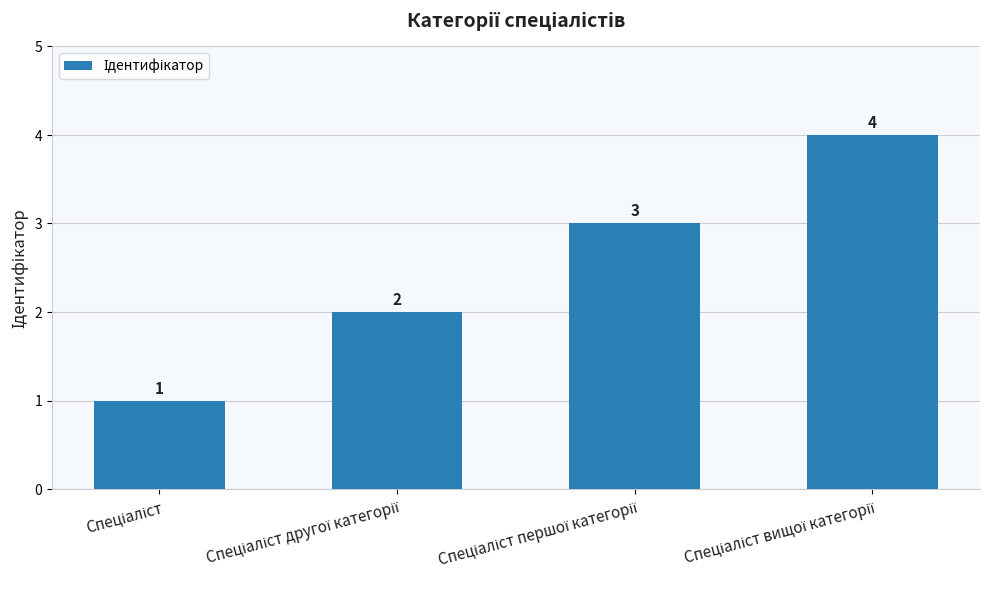

Reading right to left, transcribe all the data shown in this chart.

4	3	2	1